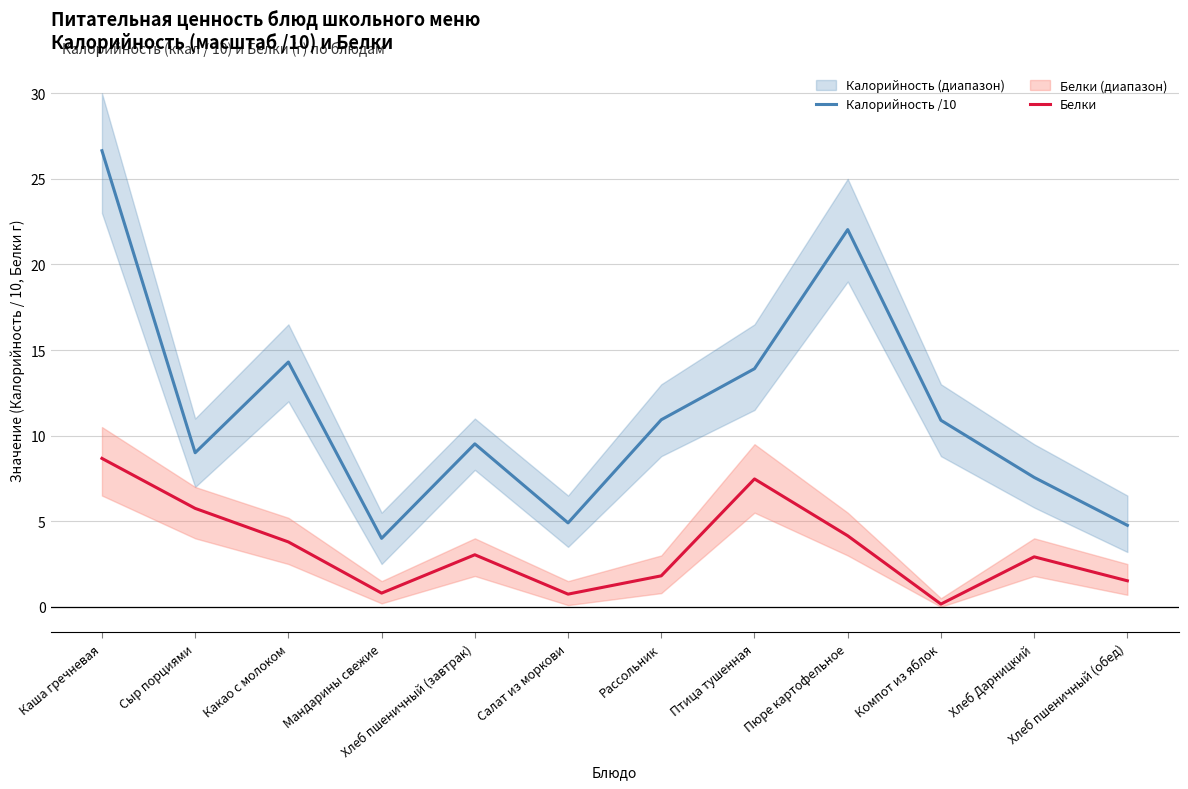

Reading right to left, list all the values displayed in this chart.

Калорийность /10: Хлеб пшеничный (обед)=4.8	Хлеб Дарницкий=7.6	Компот из яблок=10.9	Пюре картофельное=22.0	Птица тушенная=13.9	Рассольник=10.9	Салат из моркови=4.9	Хлеб пшеничный (завтрак)=9.5	Мандарины свежие=4.0	Какао с молоком=14.3	Сыр порциями=9.0	Каша гречневая=26.6
Белки: Хлеб пшеничный (обед)=1.5	Хлеб Дарницкий=2.9	Компот из яблок=0.2	Пюре картофельное=4.2	Птица тушенная=7.5	Рассольник=1.8	Салат из моркови=0.7	Хлеб пшеничный (завтрак)=3.0	Мандарины свежие=0.8	Какао с молоком=3.8	Сыр порциями=5.8	Каша гречневая=8.7